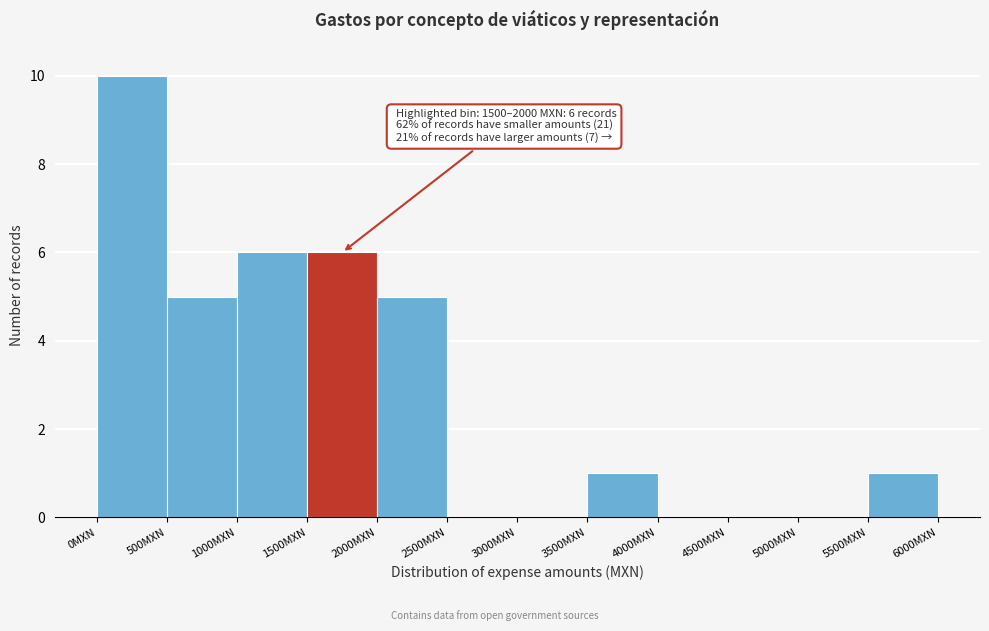

Which range on the x-axis has the tallest bar?

0 to 500